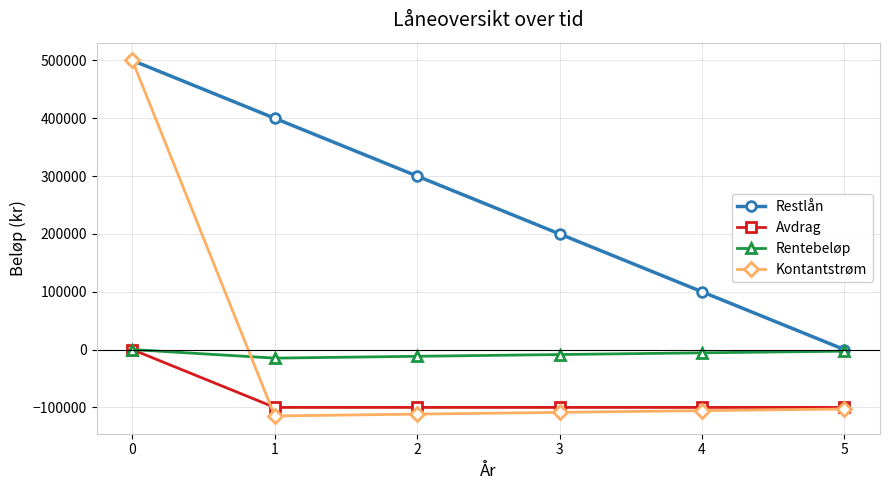

What is the value of the Restlån point at the 4th from the left?

200000